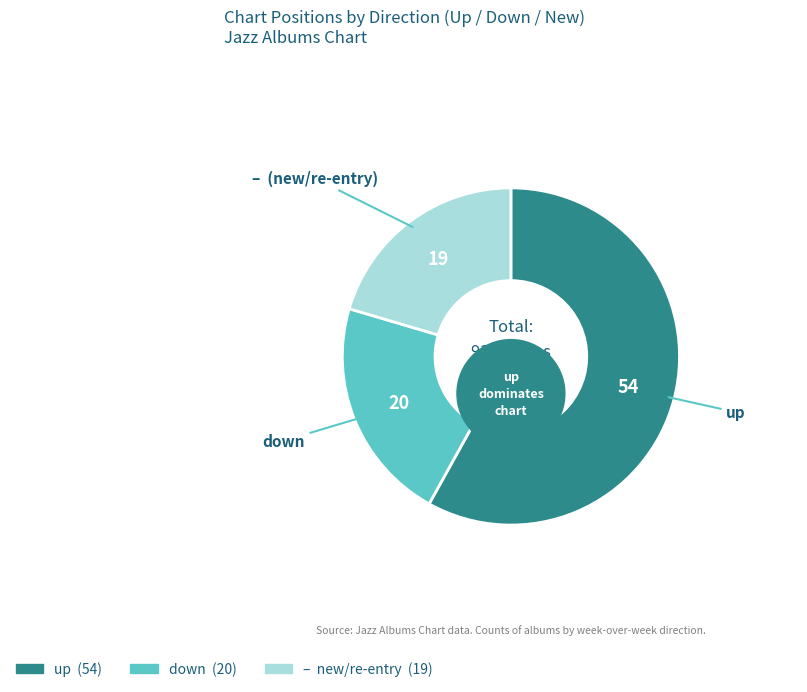

To the nearest percent, what is the combined percentage of up and -?

78%